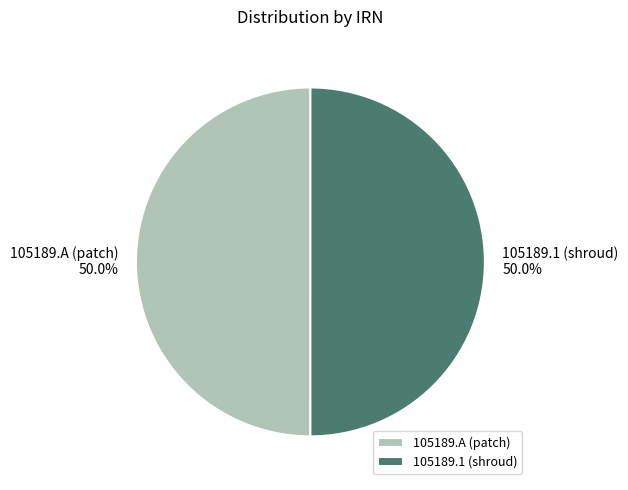

To the nearest percent, what percentage of the pie is 105189.A (patch)?

50%